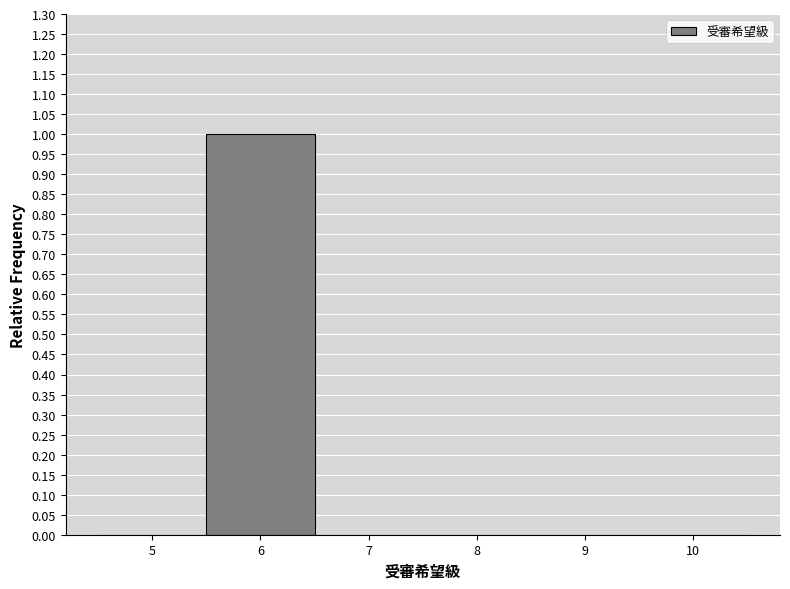

Reading left to right, transcribe this chart: for each bar, give the range it covers on the x-axis and its height. The values are not printed on the chart, so give them approximately, as read against the axis.

4.5 to 5.5: 0
5.5 to 6.5: 1
6.5 to 7.5: 0
7.5 to 8.5: 0
8.5 to 9.5: 0
9.5 to 10.5: 0